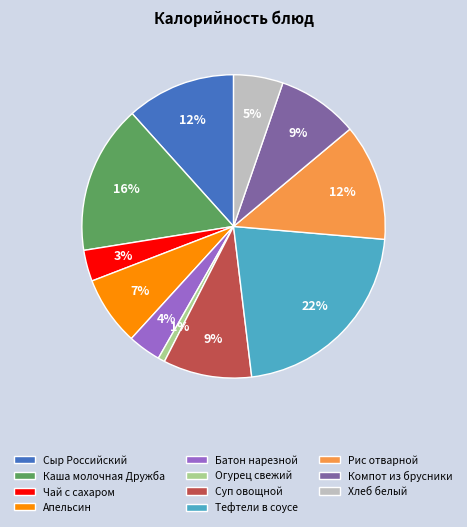

Do Суп овощной and Чай с сахаром together represent more than half of the pie?

No